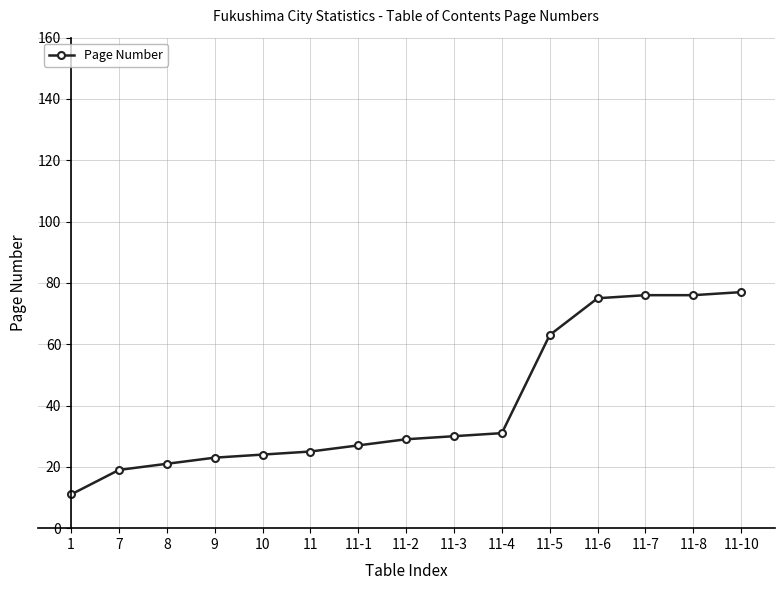

What is the average value?

40